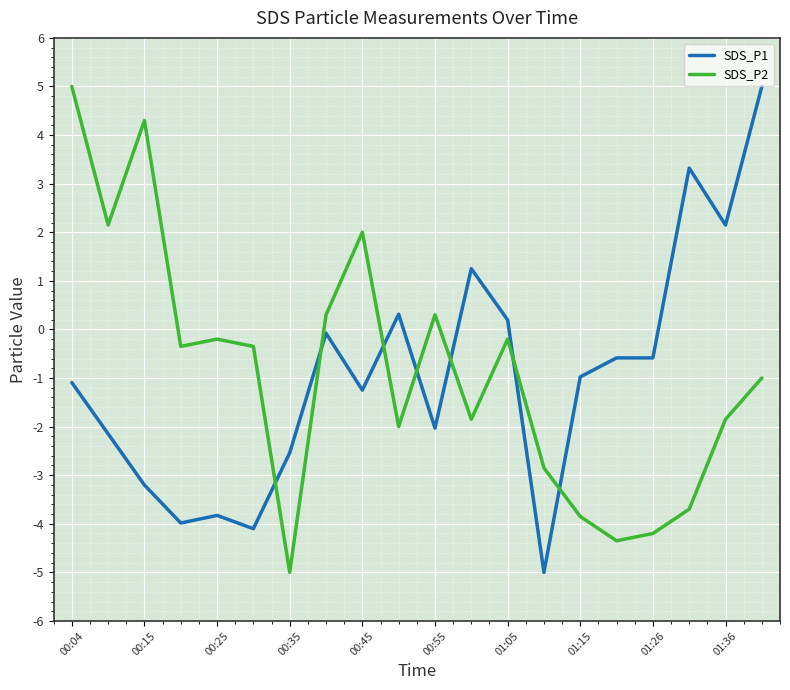

What is the greatest value displayed?

5.0